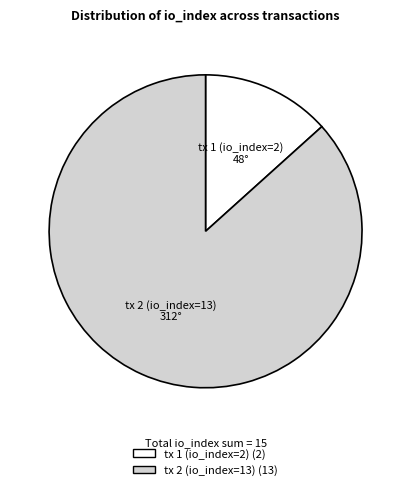

What is the smallest slice in the pie chart?

tx 1 (io_index=2)